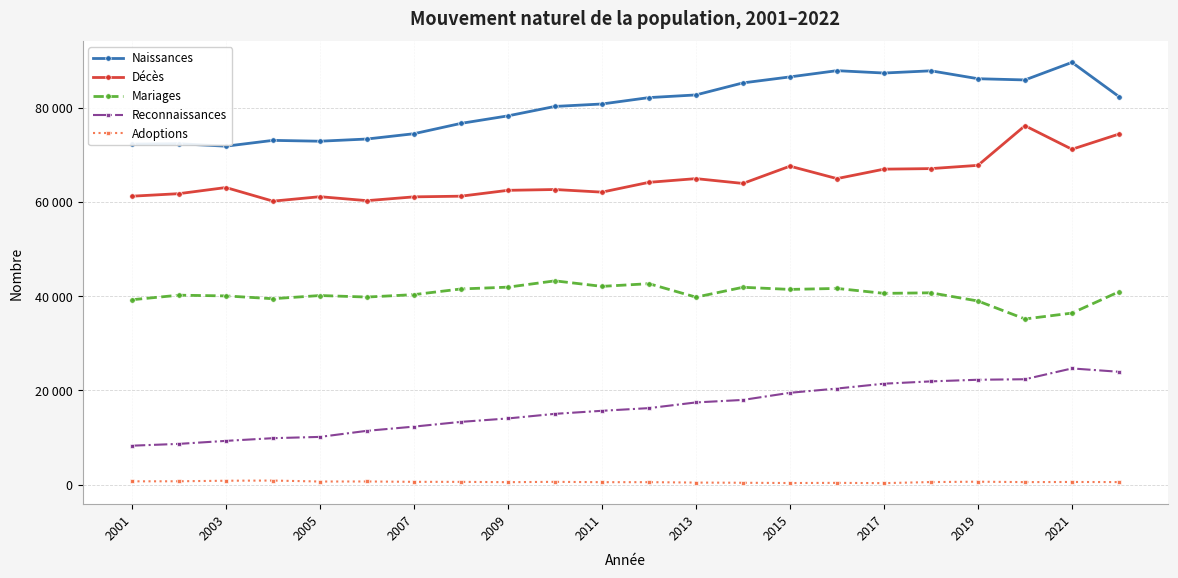

Does the chart have visible grid lines?

Yes